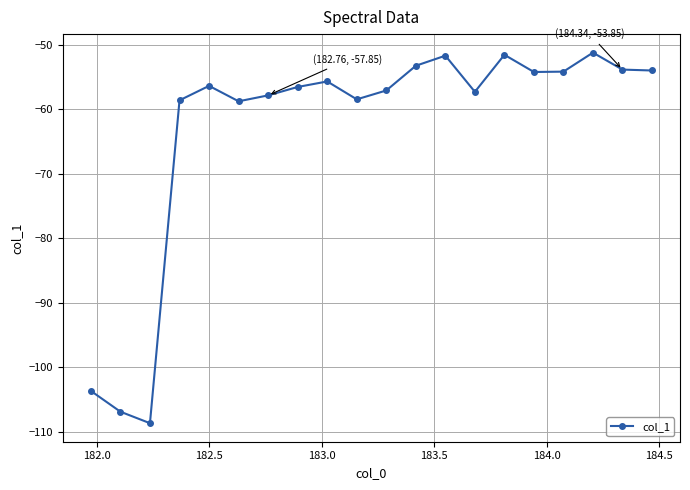

What is the greatest value displayed?

-51.2